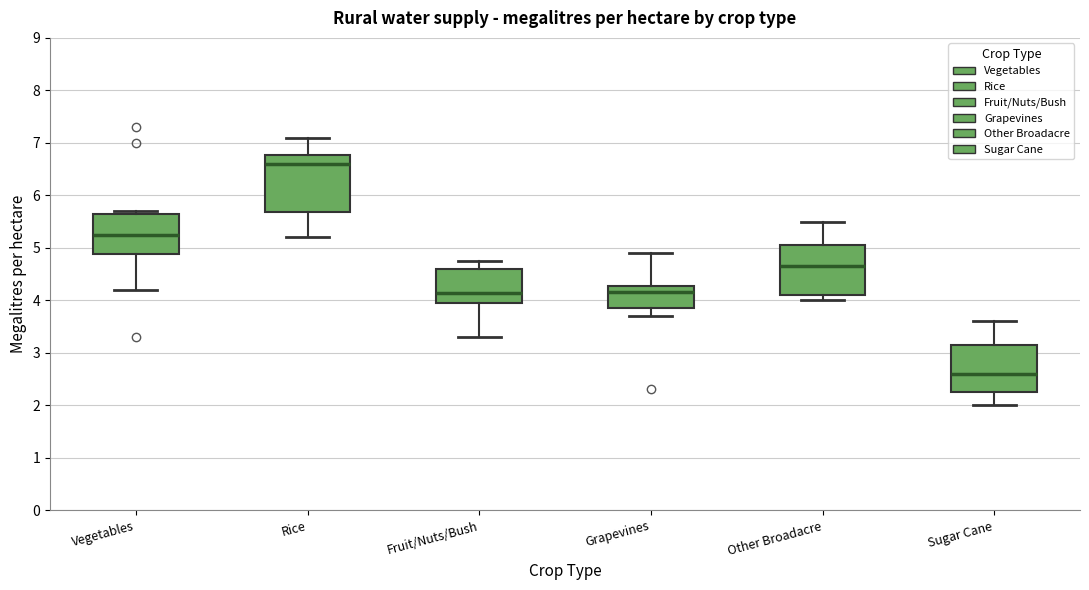

Reading left to right, transcribe this box plot: for each box, give where its median line is, the range the box spans, and where its two whiskers end, as read against the y-axis. The values are not printed on the chart, so give them approximately, as read against the axis.

Vegetables: median 5.3, box 4.9 to 5.7, whiskers 4.2 to 5.7 (just above the box's upper edge)
Rice: median 6.6, box 5.7 to 6.8, whiskers 5.2 to 7.1
Fruit/Nuts/Bush: median 4.1, box 3.9 to 4.6, whiskers 3.3 to 4.8
Grapevines: median 4.2, box 3.9 to 4.3, whiskers 3.7 to 4.9
Other Broadacre: median 4.7, box 4.1 to 5.1, whiskers 4.0 to 5.5
Sugar Cane: median 2.6, box 2.3 to 3.2, whiskers 2.0 to 3.6